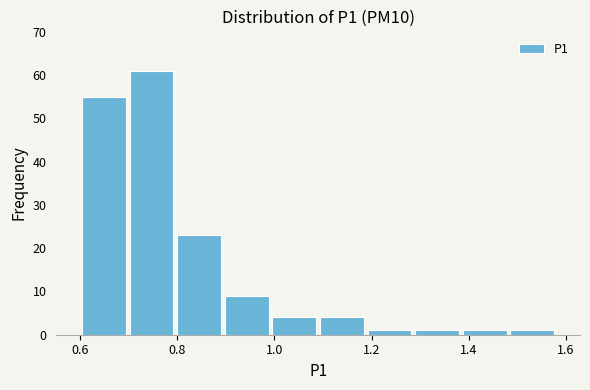

Which range on the x-axis has the tallest bar?

0.698 to 0.796